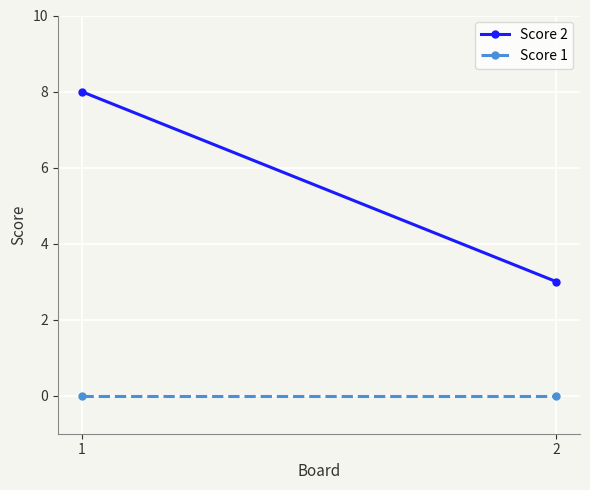

What is the difference between the maximum and minimum values in the Score 2 series?

5